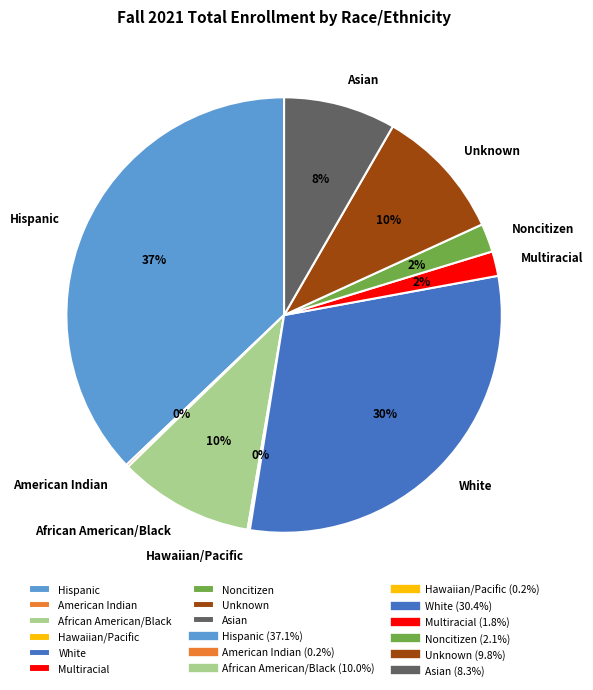

True or false: White accounts for 30% of the total.

True